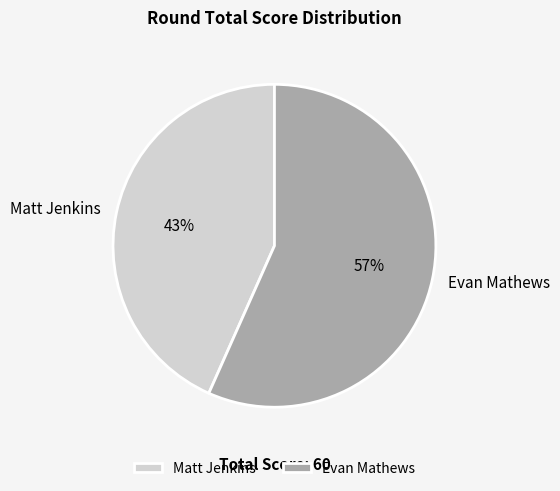

Approximately how many times larger is the value at Matt Jenkins compared to Evan Mathews?

0.8